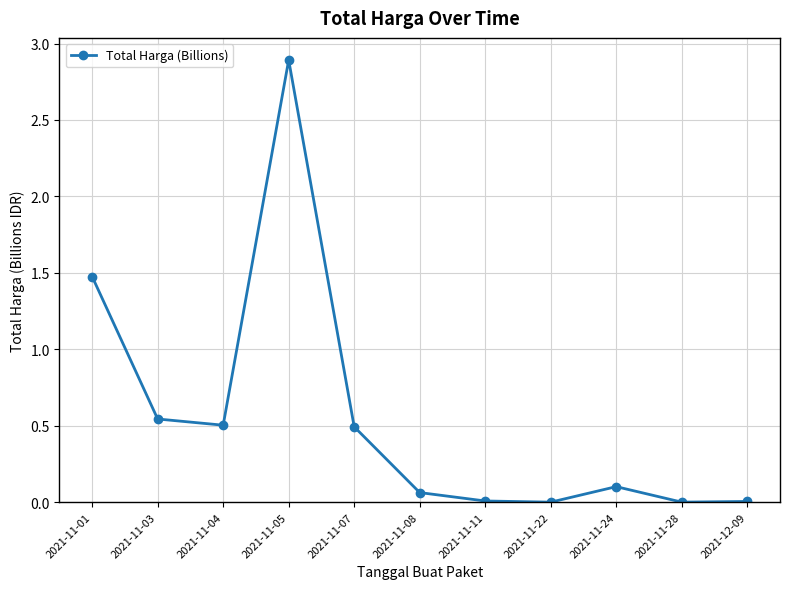

The chart shows a value of 1.5 at 2021-11-01. True or false?

True